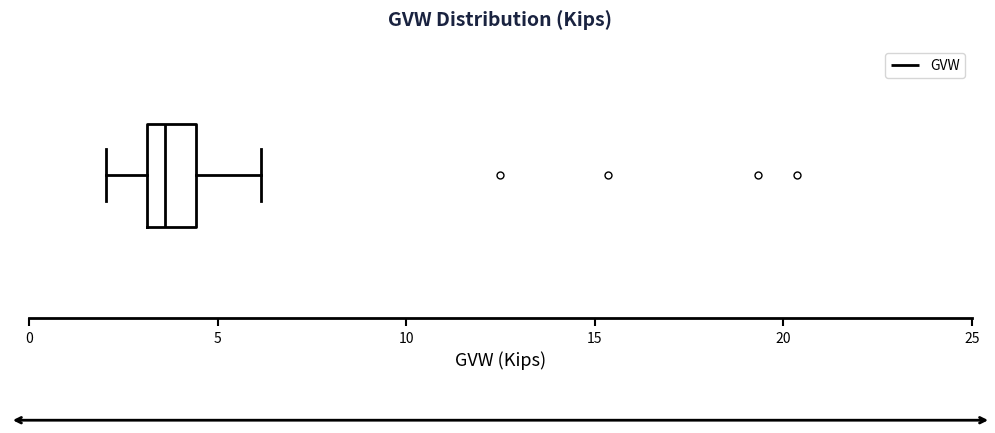

Read this box plot against the x-axis: the position of the median line, the range covered by the box, and the ends of both whiskers. The values are not printed on the chart, so give them approximately, as read against the axis.

median 3.5, box 3.0 to 4.5, whiskers 2.0 to 6.0